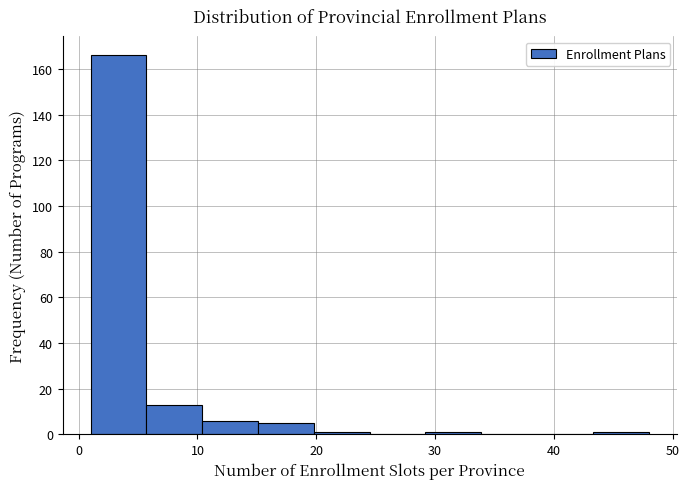

Reading left to right, list every bar in this chart as the range it spans on the x-axis followed by its height. Neither the bar edges nor the heights are printed on the chart, so give them approximately, as read against the axes.

1.0 to 5.7: 166
5.7 to 10.4: 14
10.4 to 15.1: 6
15.1 to 19.8: 6
19.8 to 24.5: under 2
24.5 to 29.2: 0
29.2 to 33.9: under 2
33.9 to 38.6: 0
38.6 to 43.3: 0
43.3 to 48.0: under 2